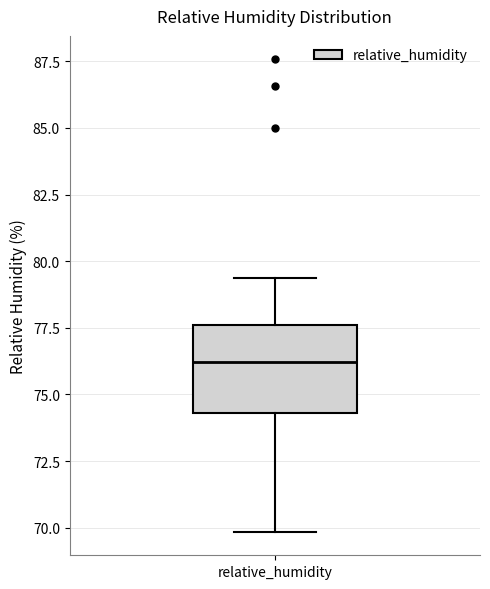

Transcribe this box plot: give where the median line is, the range the box spans, and where the two whiskers end, as read against the y-axis. The values are not printed on the chart, so give them approximately, as read against the axis.

median 76.0, box 74.5 to 77.5, whiskers 70.0 to 79.5